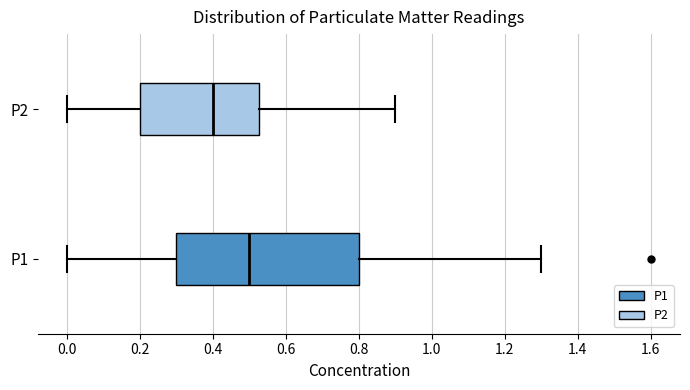

Which box is the widest, from its left edge to its right edge?

P1